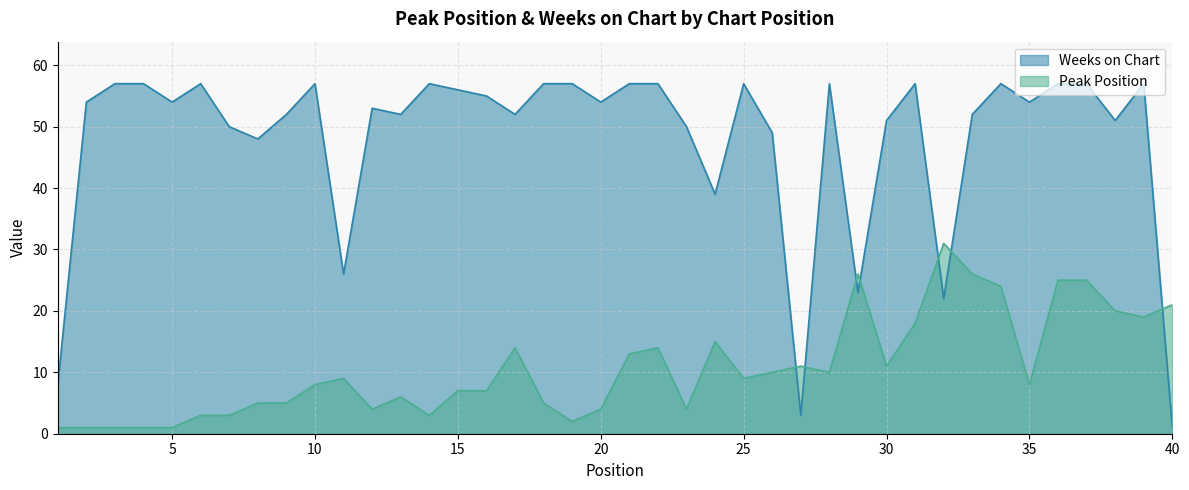

Where is the first local minimum for Peak Position?

12